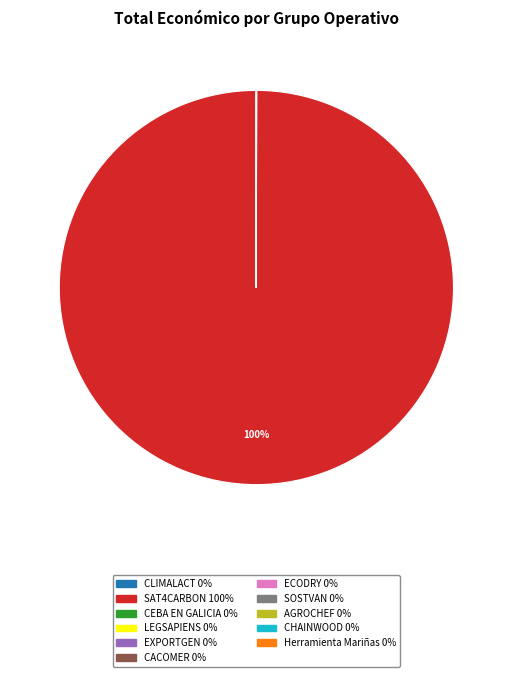

Which slice is the largest?

SAT4CARBON